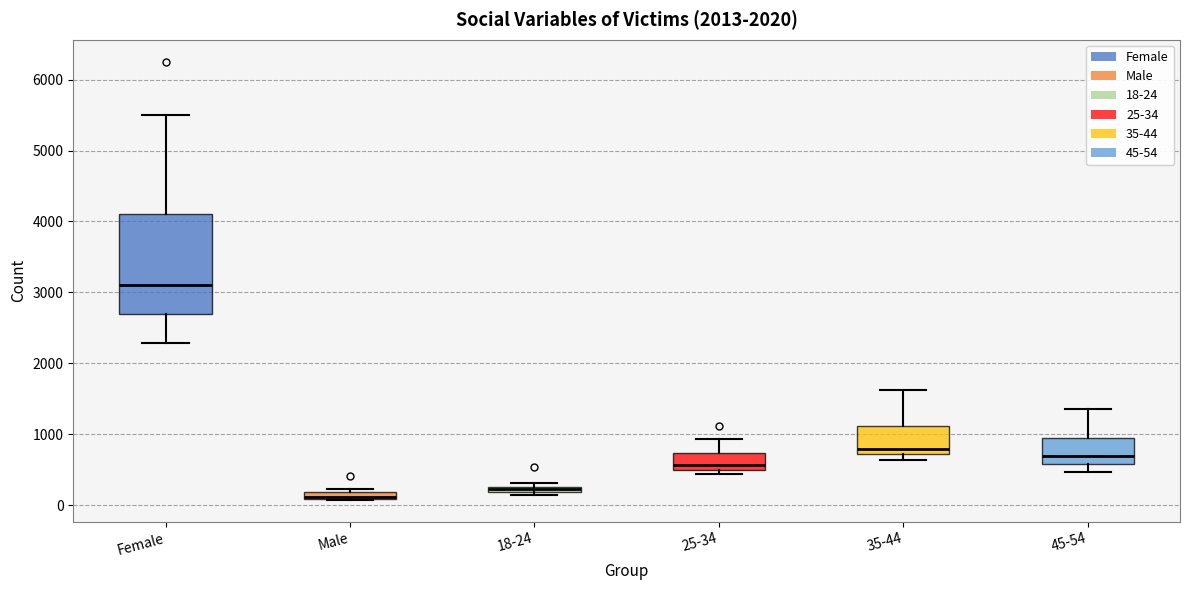

Comparing the boxes themselves (not the whiskers), which one is the tallest?

Female